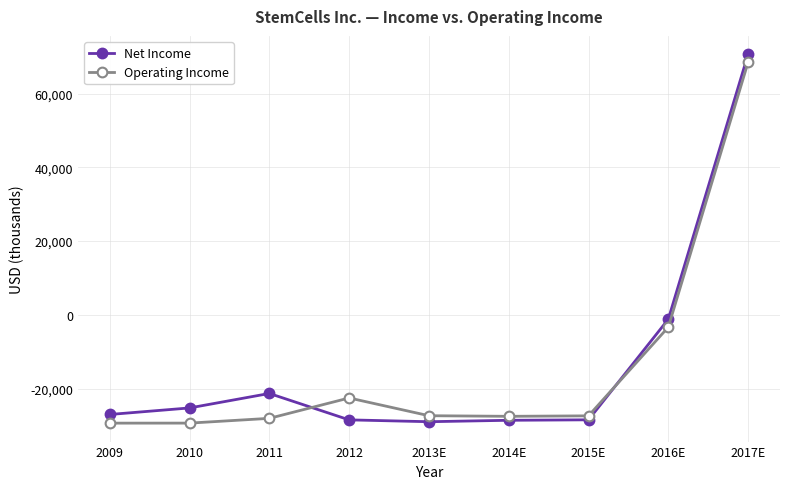

Read the Operating Income value at 2011.

-28076